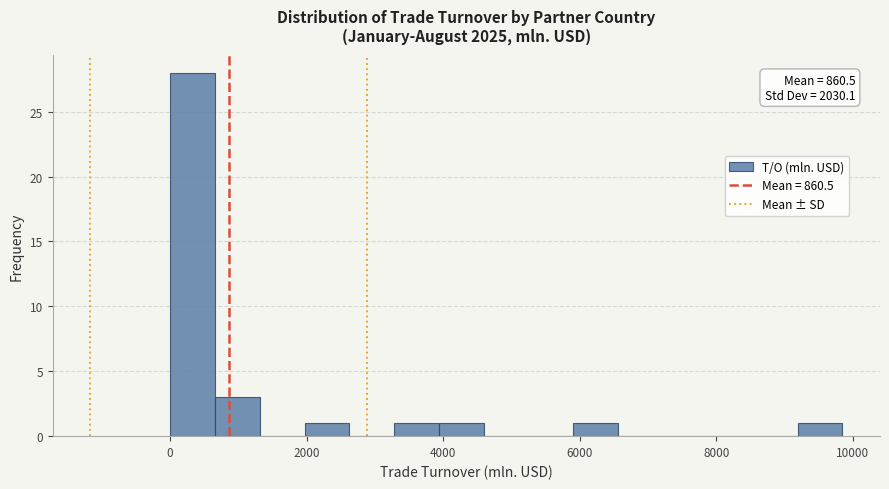

Read against the x-axis, roughly where is the centre of the tallest bar?

400